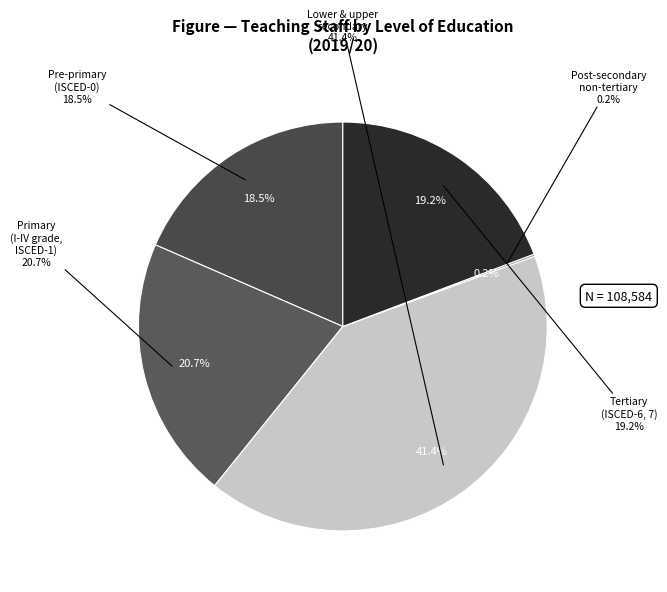

Does any single category account for the majority?

No